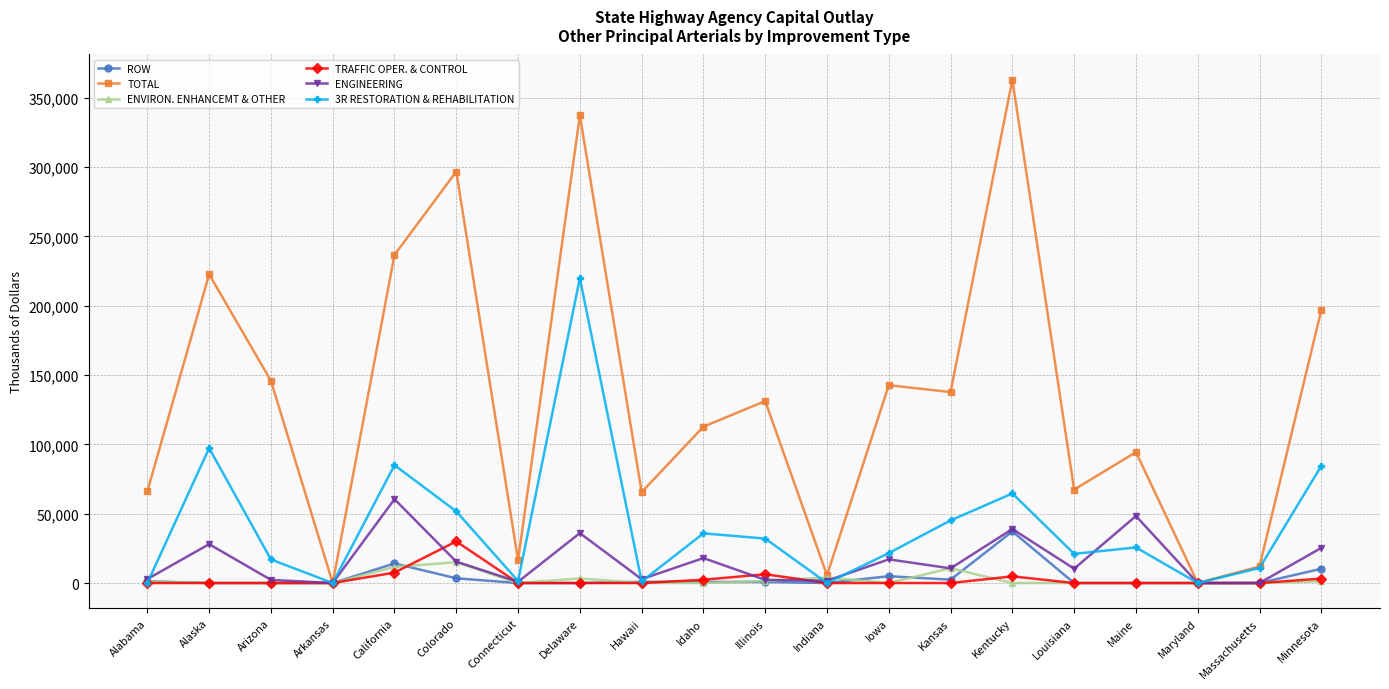

Between Kentucky and Massachusetts, which series saw the biggest shift?

TOTAL